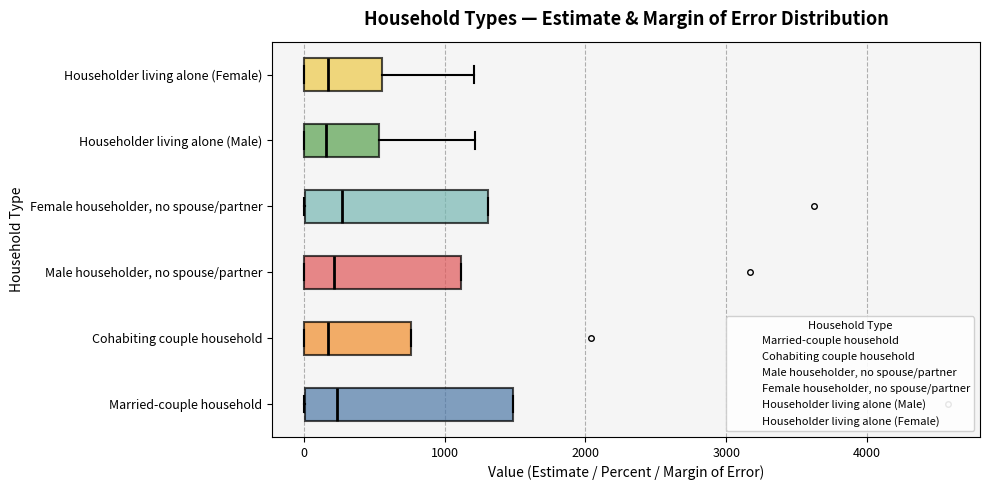

Comparing the boxes themselves (not the whiskers), which one is the widest?

Married-couple household